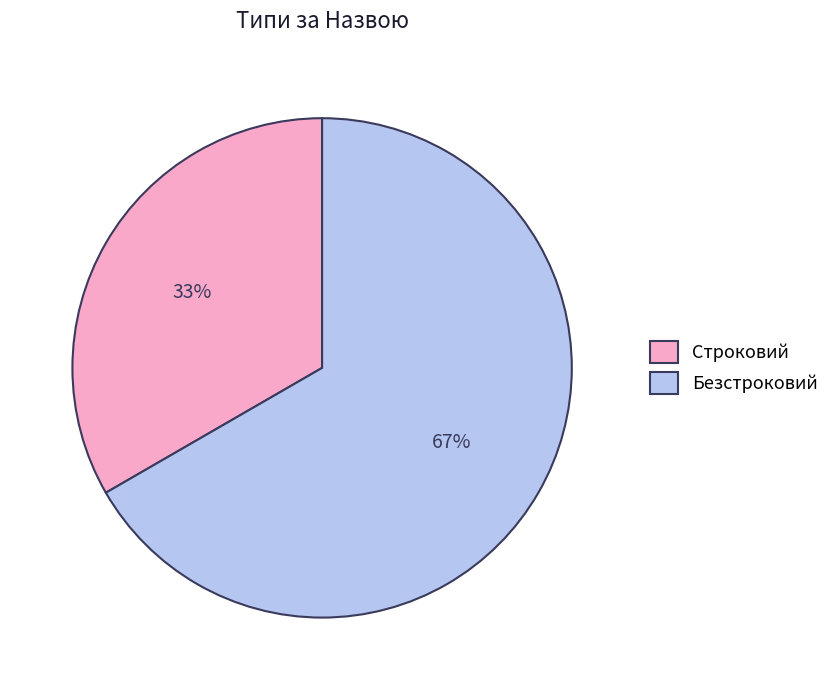

Is there a majority slice in this chart?

Yes